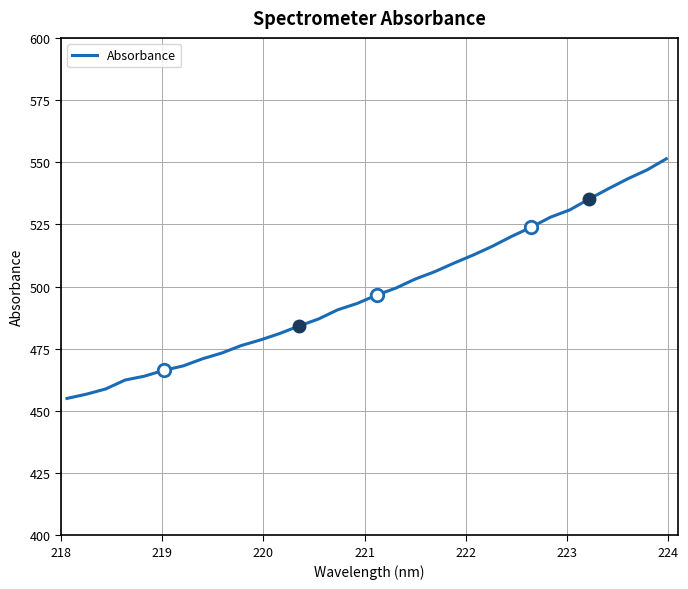

What is the lowest value of the Absorbance series?

455.0